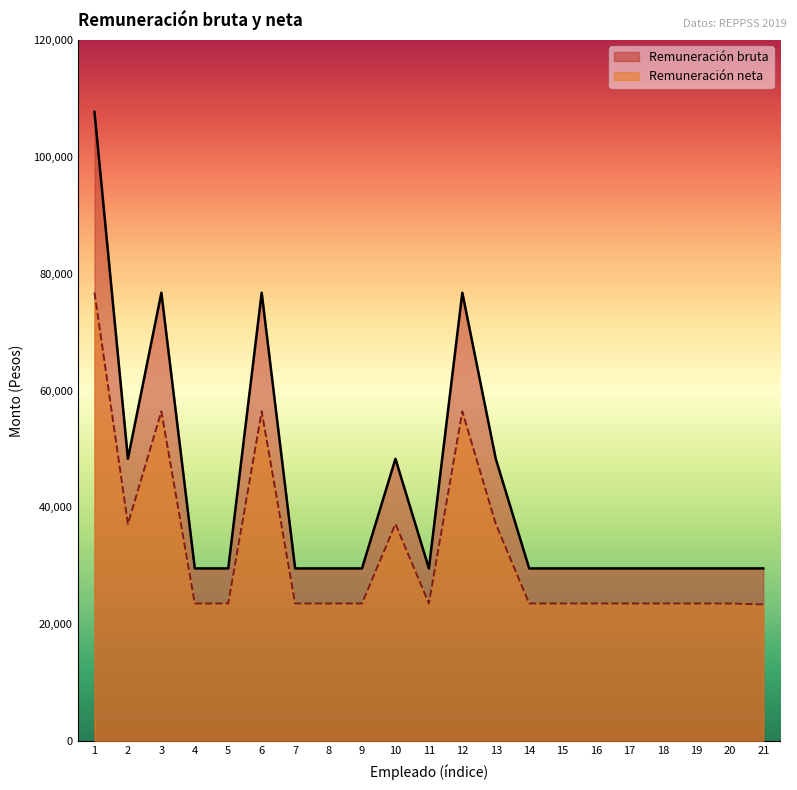

What is the total value across all series at 20?

53104.7